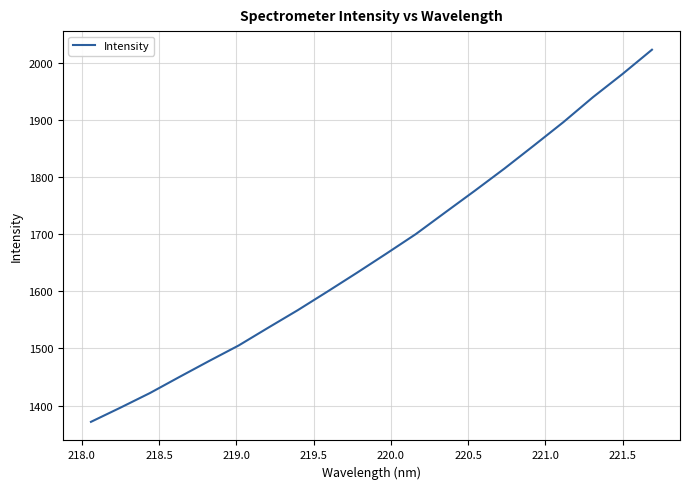

What is the difference between the maximum and minimum values?

651.3